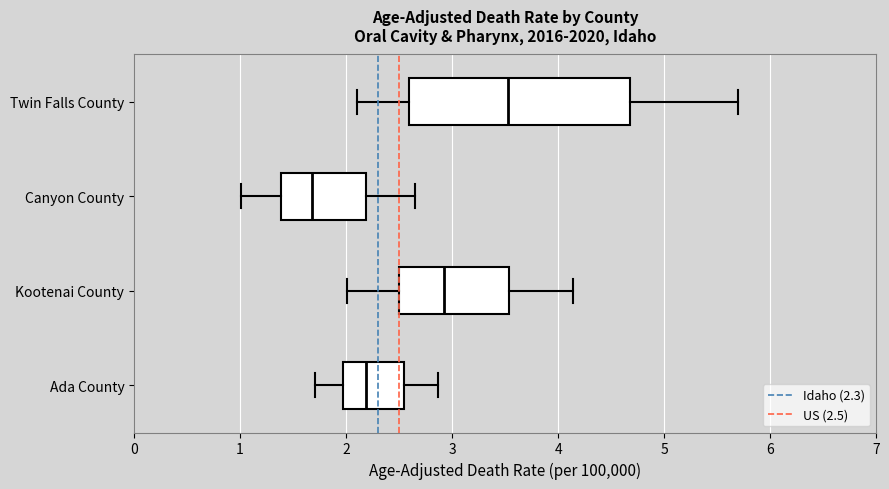

Where does the median line of the box for Twin Falls County sit on the x-axis? The values are not printed on the chart, so give them approximately, as read against the axis.

3.5